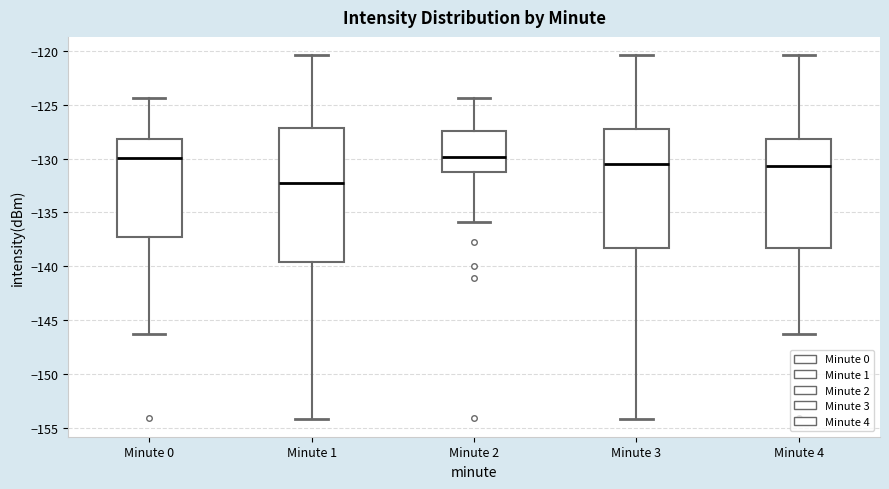

Reading left to right, transcribe this box plot: for each box, give where its median line is, the range the box spans, and where its two whiskers end, as read against the y-axis. The values are not printed on the chart, so give them approximately, as read against the axis.

Minute 0: median -130.0, box -137.5 to -128.0, whiskers -146.5 to -124.5
Minute 1: median -132.5, box -139.5 to -127.0, whiskers -154.0 to -120.5
Minute 2: median -130.0, box -131.0 to -127.5, whiskers -136.0 to -124.5
Minute 3: median -130.5, box -138.5 to -127.0, whiskers -154.0 to -120.5
Minute 4: median -130.5, box -138.5 to -128.0, whiskers -146.5 to -120.5